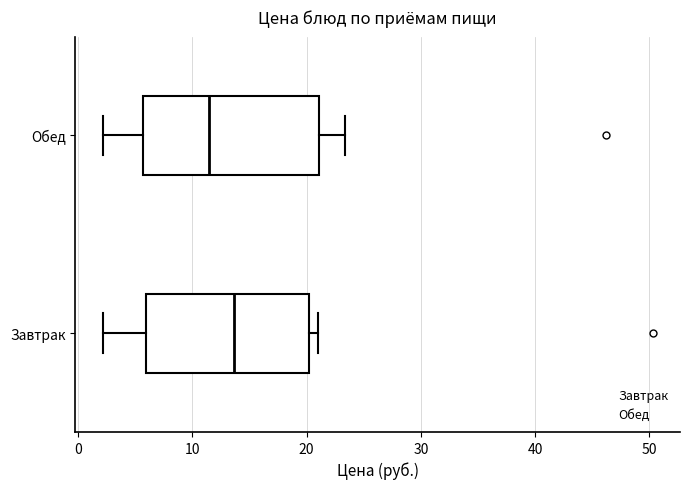

Comparing the boxes themselves (not the whiskers), which one is the widest?

Обед